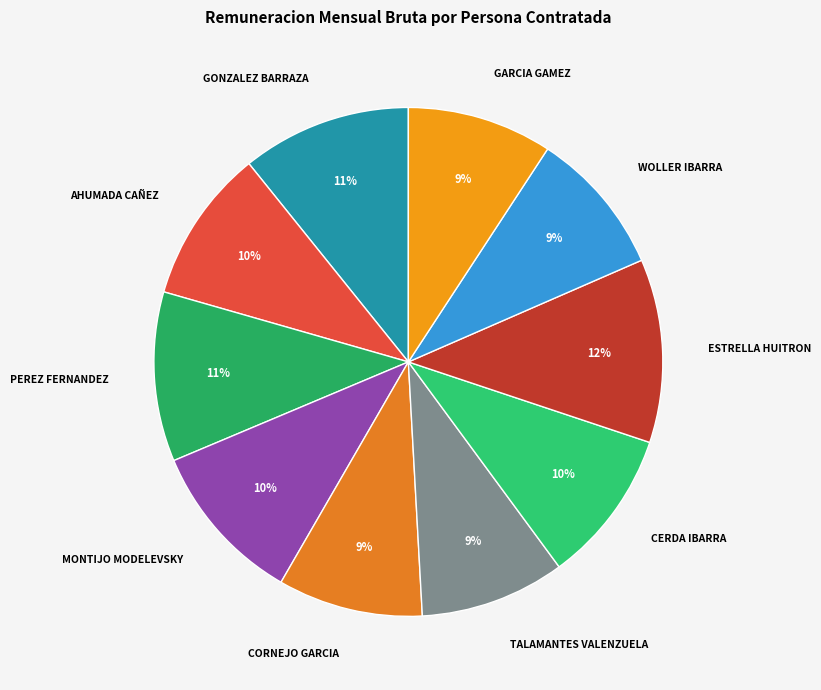

Is the sum of AHUMADA CAÑEZ and ESTRELLA HUITRON greater than half?

No